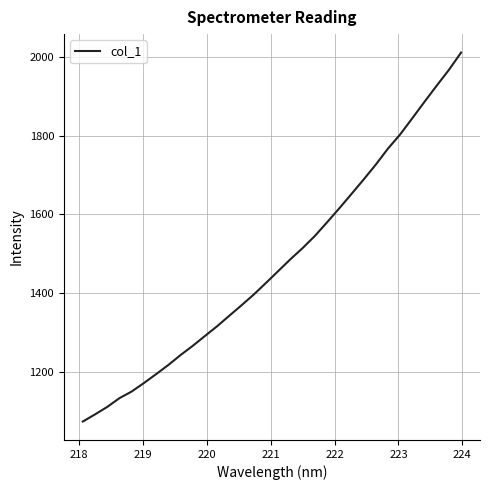

What is the difference between the maximum and minimum values?

935.2